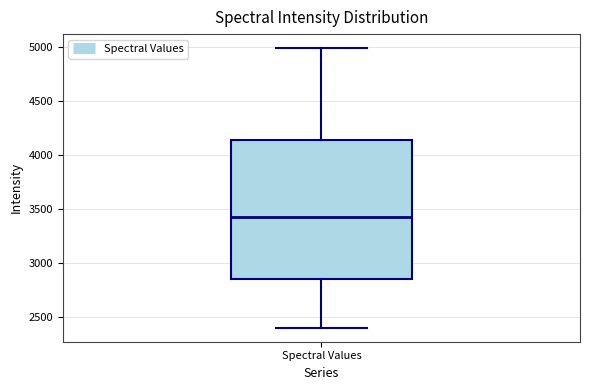

Where does the lower whisker of the box for Spectral Values end on the y-axis? The values are not printed on the chart, so give them approximately, as read against the axis.

2400